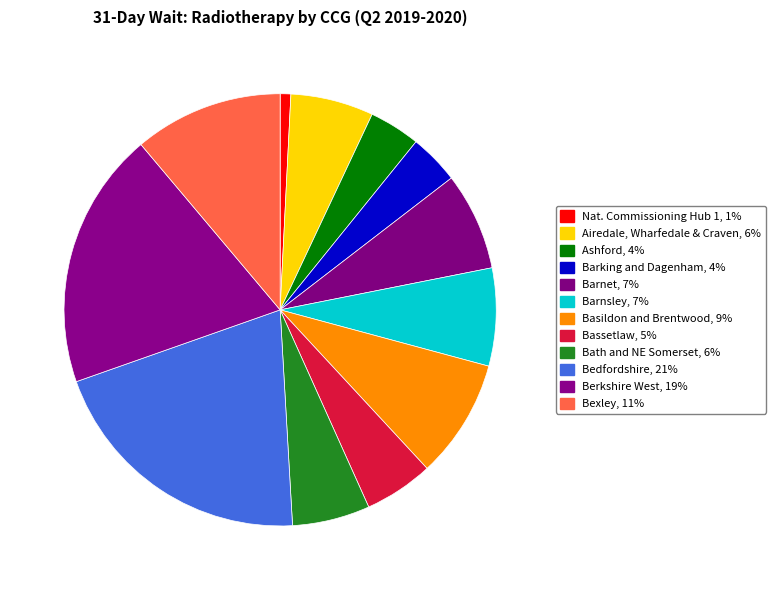

How many segments does this pie chart have?

12